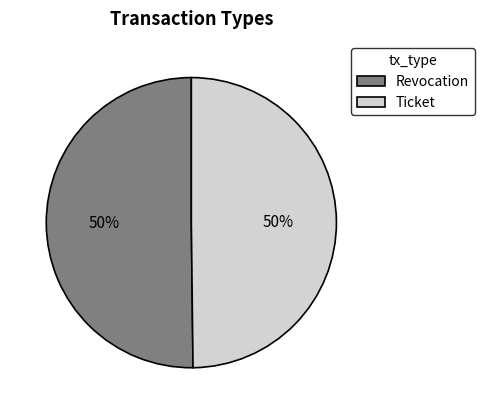

To the nearest percent, what portion does Ticket represent?

50%